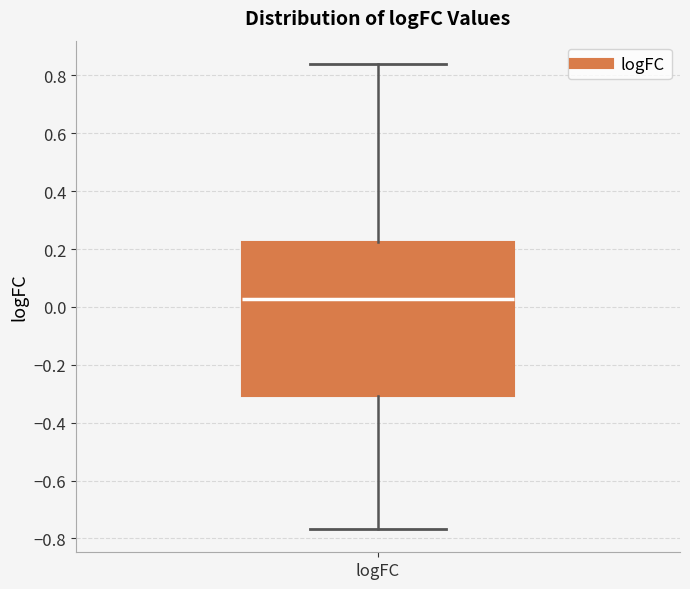

Read this box plot against the y-axis: the position of the median line, the range covered by the box, and the ends of both whiskers. The values are not printed on the chart, so give them approximately, as read against the axis.

median 0.02, box -0.30 to 0.22, whiskers -0.76 to 0.84